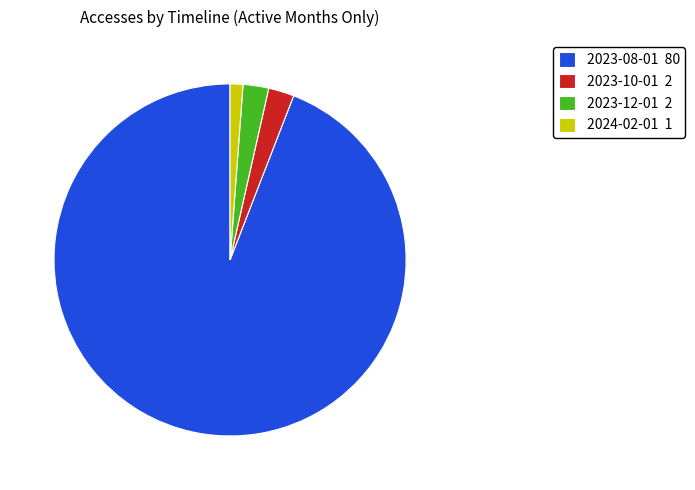

Is 2024-02-01 the majority of the pie?

No